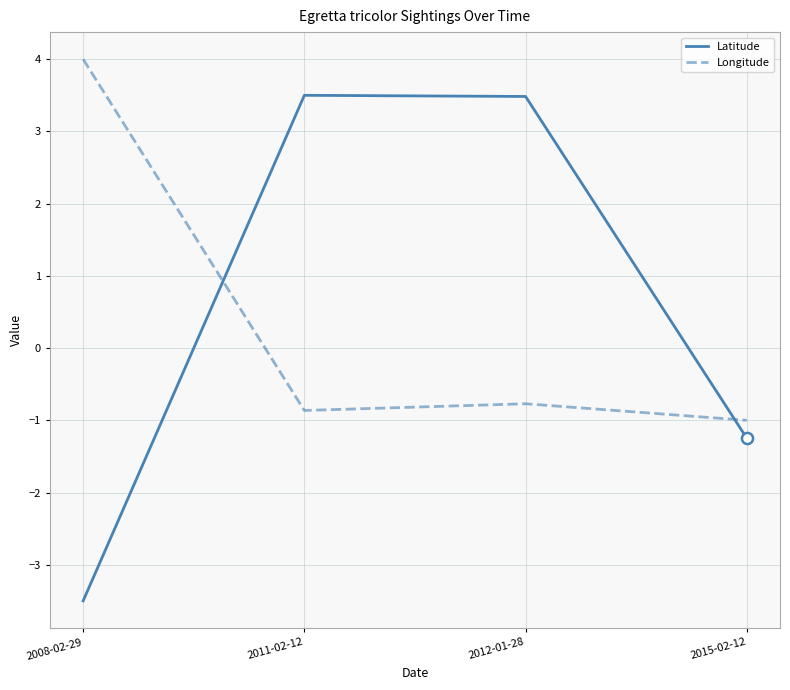

Rank the series at 2015-02-12 from lowest to highest value.

Latitude, Longitude